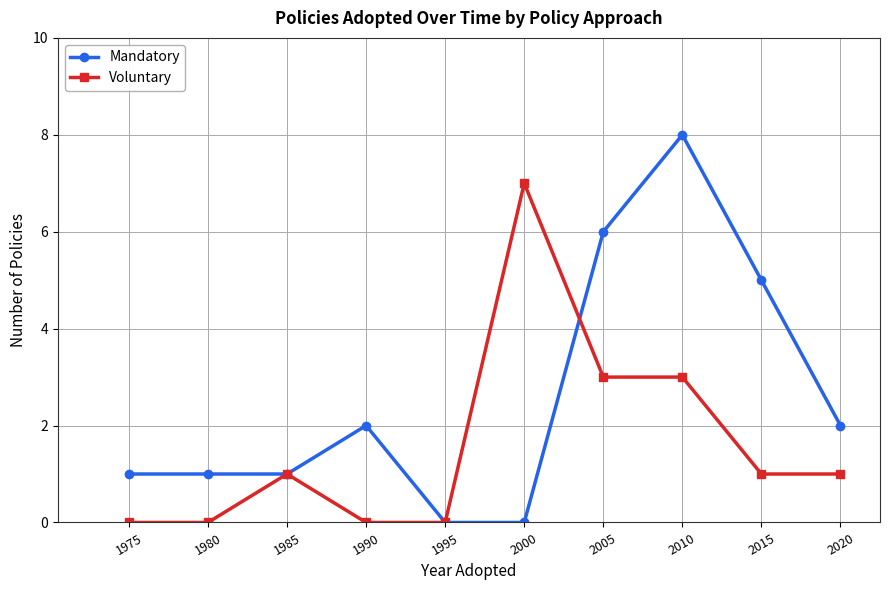

True or false: Voluntary has a value of -5 at 1990.

False